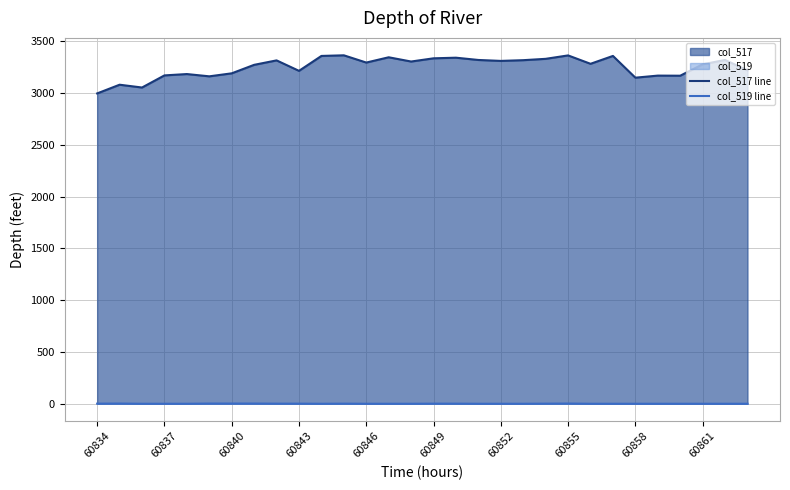

How many lines are shown in the chart?

2